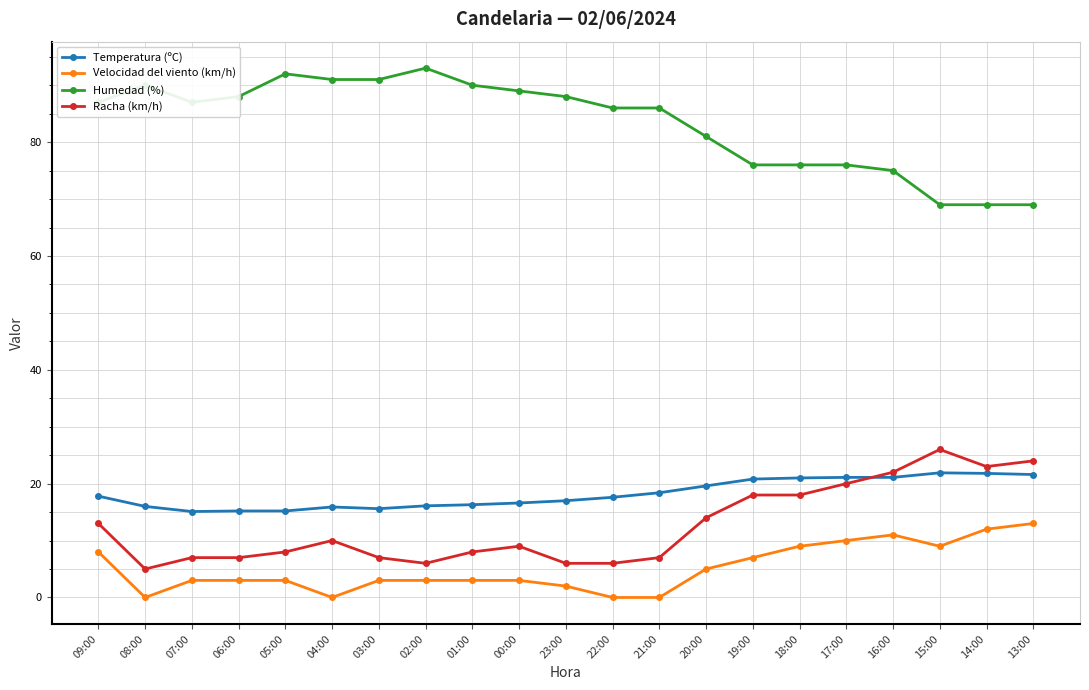

Rank the series at 06:00 from lowest to highest value.

Velocidad del viento (km/h), Racha (km/h), Temperatura (ºC), Humedad (%)